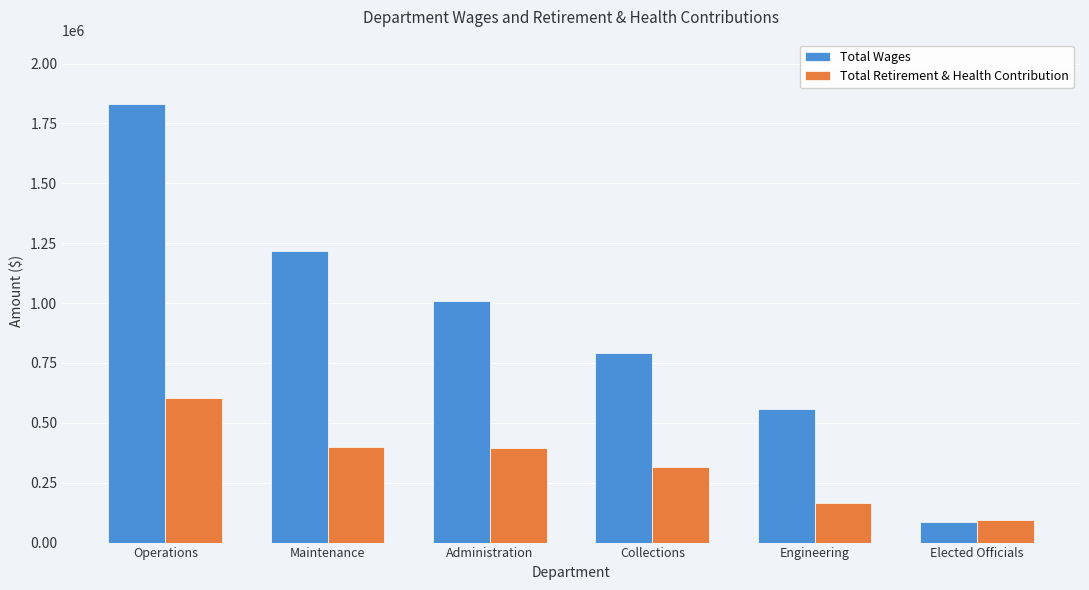

At how many categories does at least one series exceed 1145238?

2